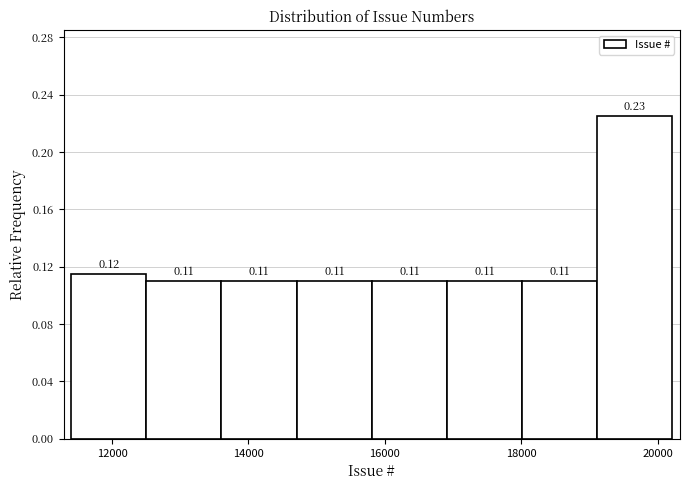

Over which range of the x-axis is the bar tallest?

19200 to 20200